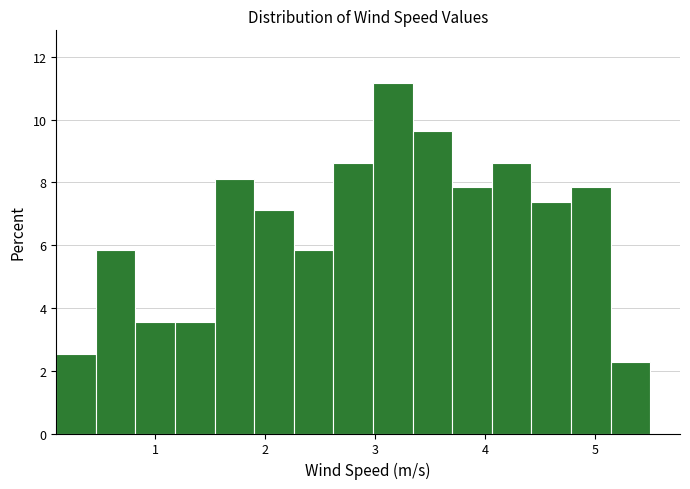

Read against the x-axis, roughly where is the centre of the tallest bar?

3.2